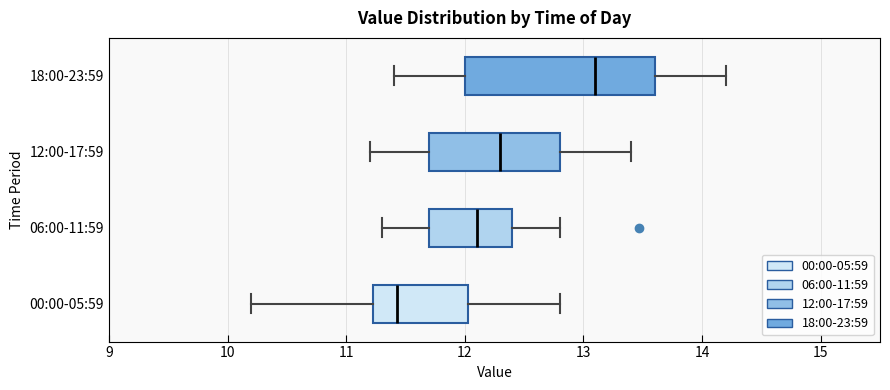

Reading bottom to top, transcribe this box plot: for each box, give where its median line is, the range the box spans, and where its two whiskers end, as read against the x-axis. The values are not printed on the chart, so give them approximately, as read against the axis.

00:00-05:59: median 11.4, box 11.2 to 12.0, whiskers 10.2 to 12.8
06:00-11:59: median 12.1, box 11.7 to 12.4, whiskers 11.3 to 12.8
12:00-17:59: median 12.3, box 11.7 to 12.8, whiskers 11.2 to 13.4
18:00-23:59: median 13.1, box 12.0 to 13.6, whiskers 11.4 to 14.2